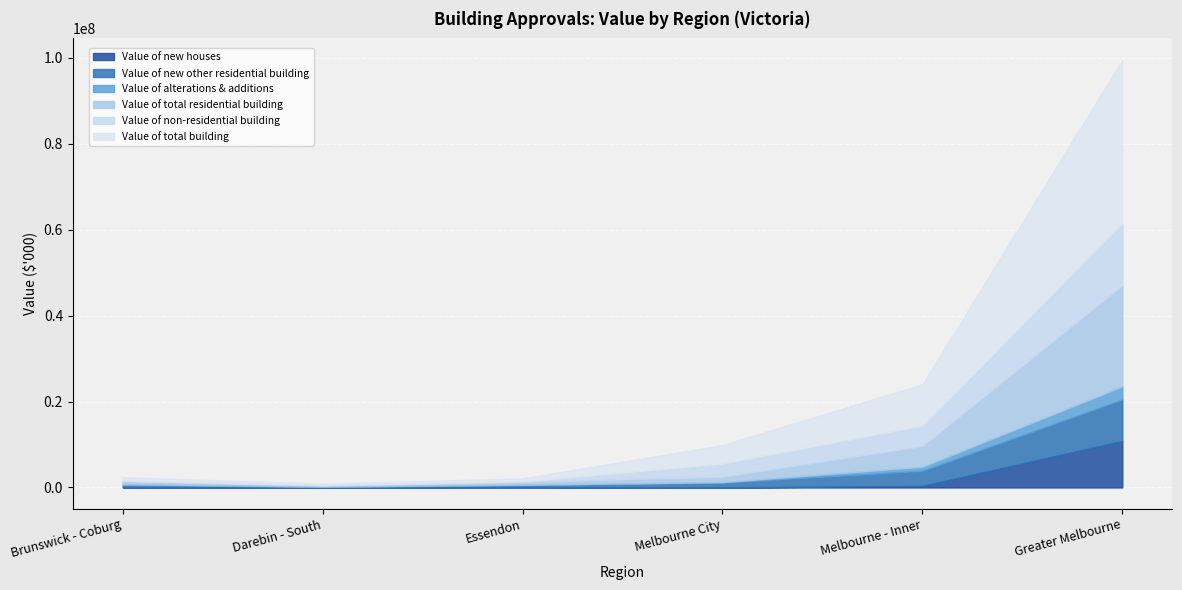

What is the sum of the Value of alterations & additions values at Melbourne City and Essendon?

211617.9